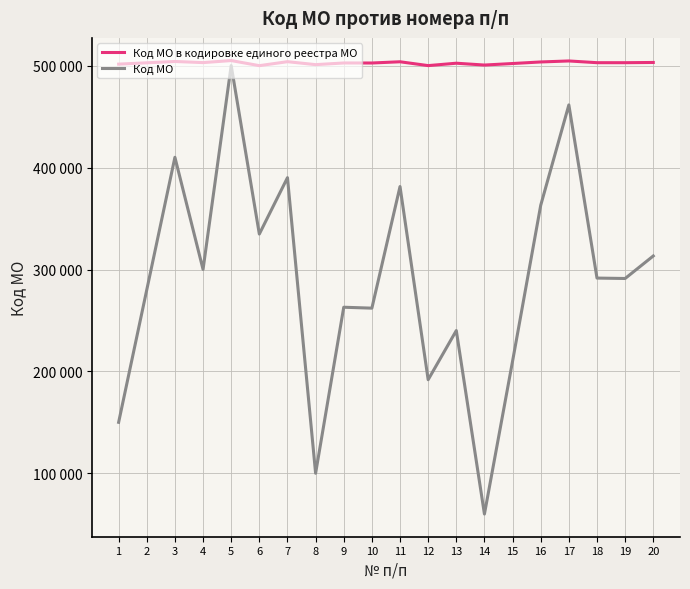

List the labels in order of Код МО в кодировке единого реестра МО value, smallest first.

6, 12, 14, 8, 1, 15, 13, 10, 9, 2, 19, 18, 4, 20, 16, 11, 7, 3, 17, 5